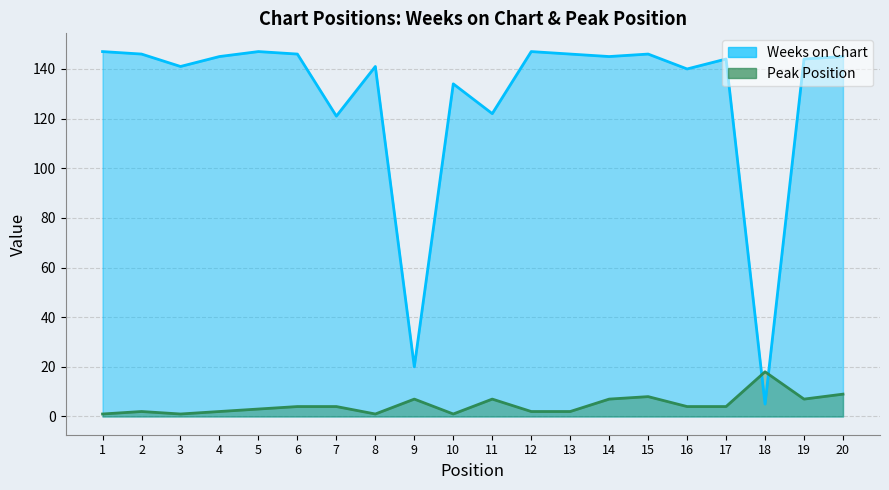

At how many categories does at least one series exceed 1?

20